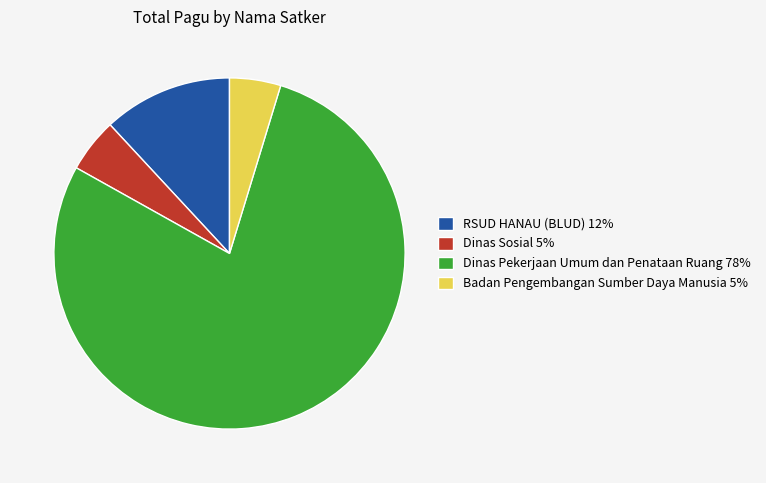

Is there any slice that represents more than half of the pie?

Yes